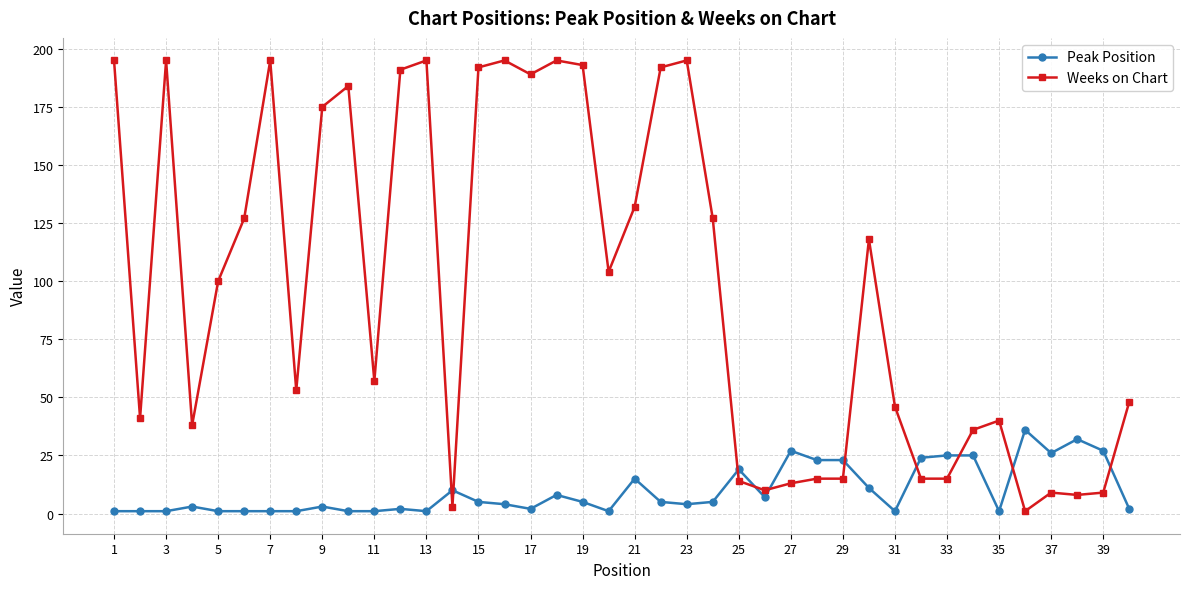

Rank the series by their maximum value, from lowest to highest.

Peak Position, Weeks on Chart